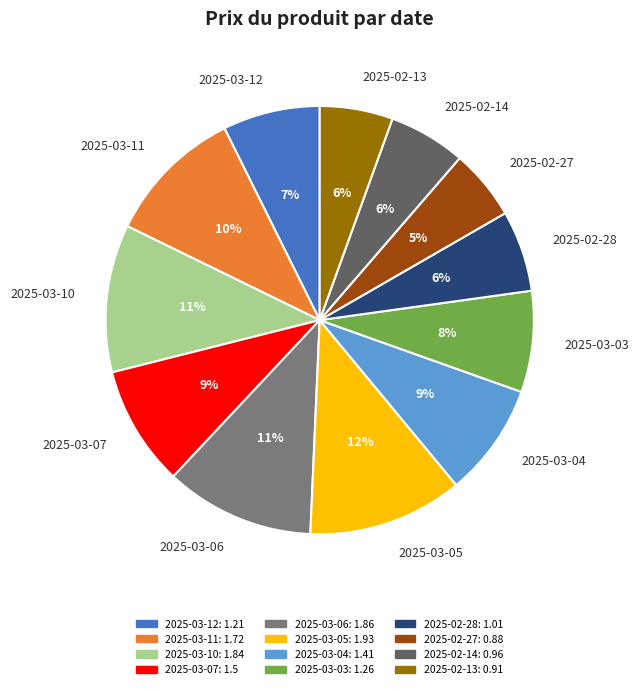

How many segments does this pie chart have?

12